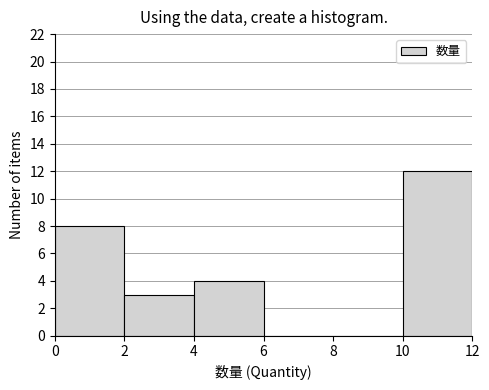

Reading left to right, list every bar in this chart as the range it spans on the x-axis followed by its height. The values are not printed on the chart, so give them approximately, as read against the axis.

0 to 2: 8
2 to 4: 3
4 to 6: 4
6 to 8: 0
8 to 10: 0
10 to 12: 12